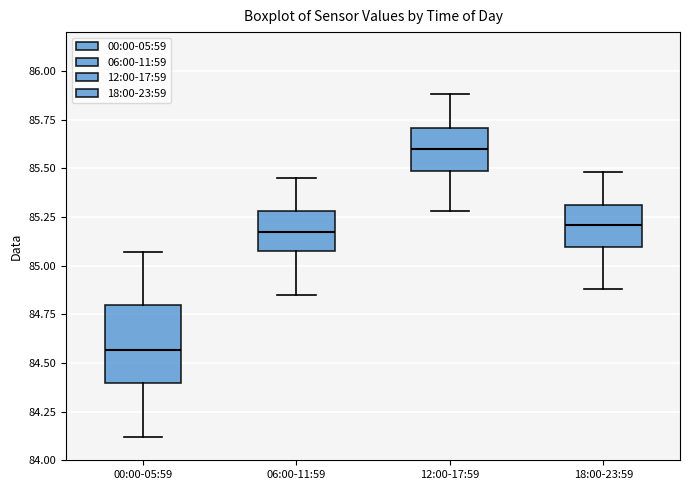

Reading left to right, transcribe this box plot: for each box, give where its median line is, the range the box spans, and where its two whiskers end, as read against the y-axis. The values are not printed on the chart, so give them approximately, as read against the axis.

00:00-05:59: median 84.55, box 84.40 to 84.80, whiskers 84.10 to 85.05
06:00-11:59: median 85.20, box 85.10 to 85.30, whiskers 84.85 to 85.45
12:00-17:59: median 85.60, box 85.50 to 85.70, whiskers 85.30 to 85.90
18:00-23:59: median 85.20, box 85.10 to 85.30, whiskers 84.90 to 85.50